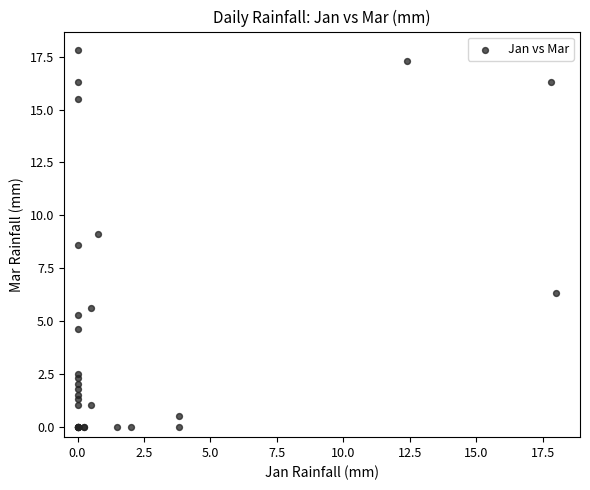

What Y value in the scatter plot is closest to 8?

8.6